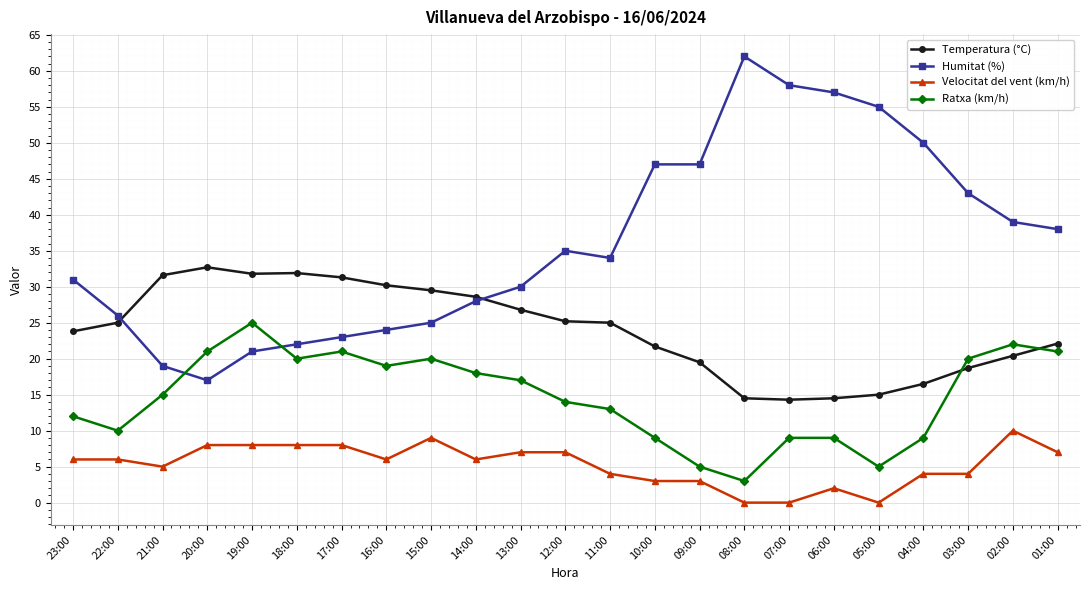

Rank the series by their maximum value, from highest to lowest.

Humitat (%), Temperatura (°C), Ratxa (km/h), Velocitat del vent (km/h)